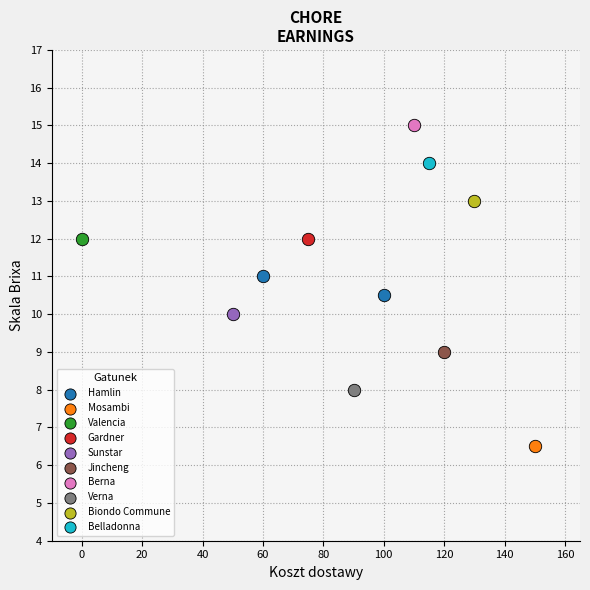

What are all the series names shown in the legend?

Hamlin, Mosambi, Valencia, Gardner, Sunstar, Jincheng, Berna, Verna, Biondo Commune, Belladonna